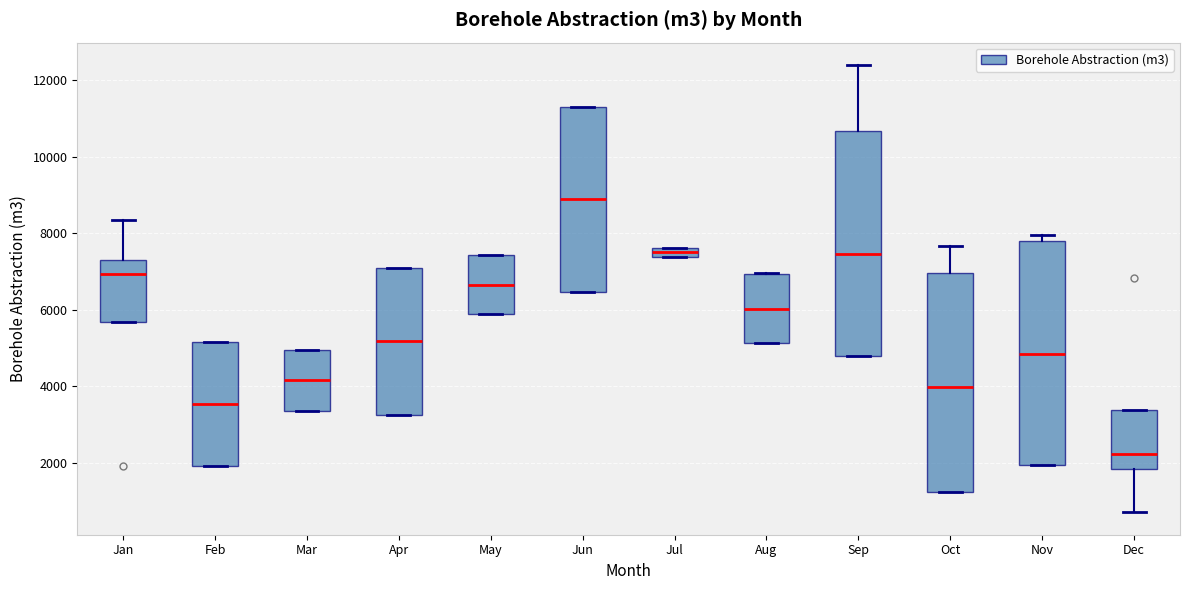

Which box's median line is the highest?

Jun